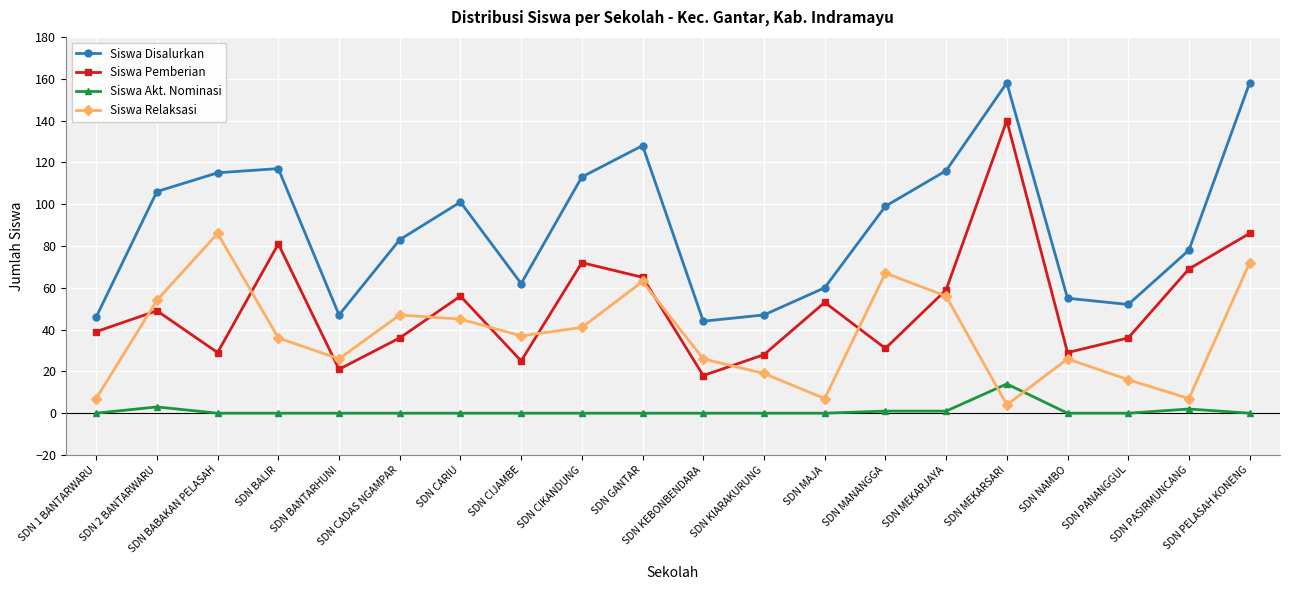

What is the difference between the maximum and second lowest values in the Siswa Relaksasi series?

79